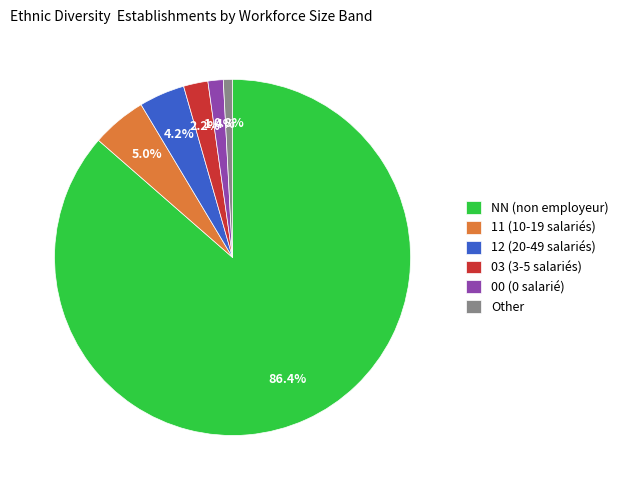

Which category has the biggest portion of the pie?

NN